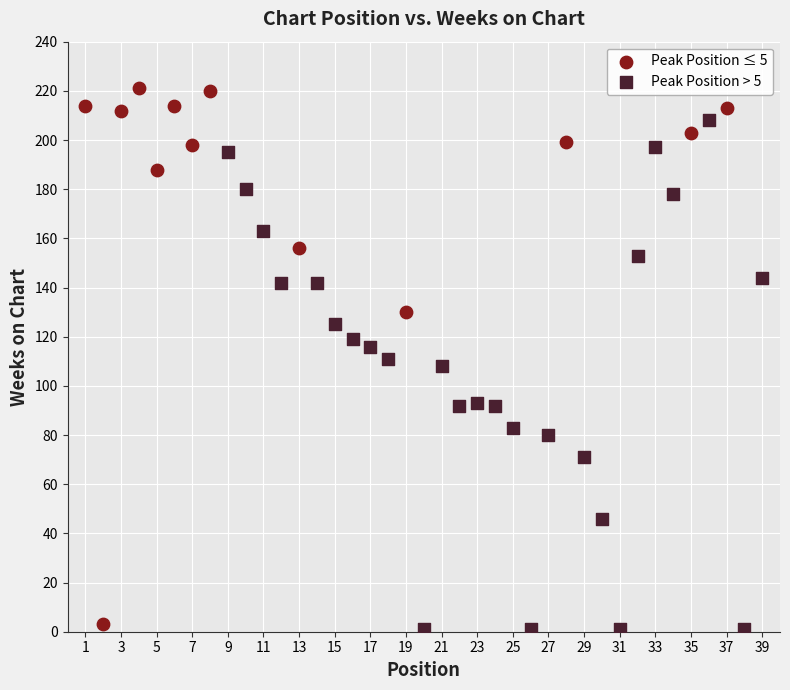

Which series contains the highest Y value?

Peak Position ≤ 5